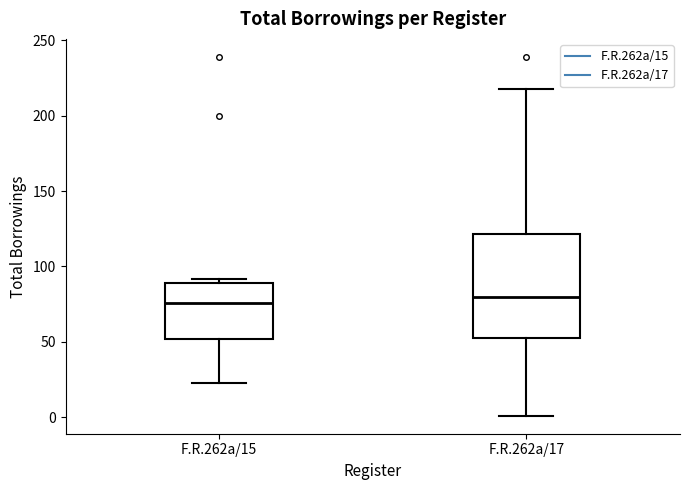

Comparing the boxes themselves (not the whiskers), which one is the tallest?

F.R.262a/17